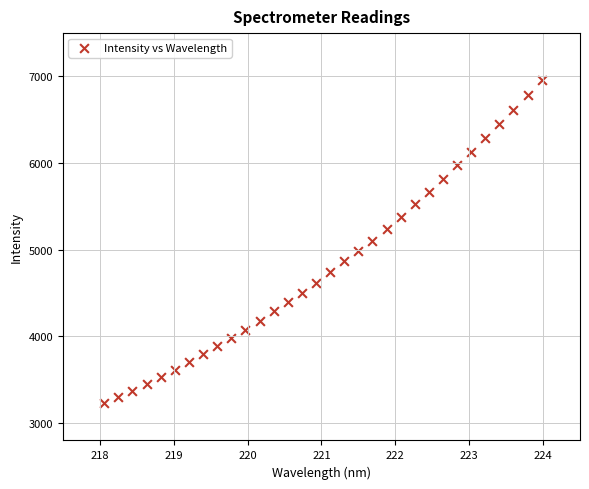

What is the range of X values (max minus min)?

5.9